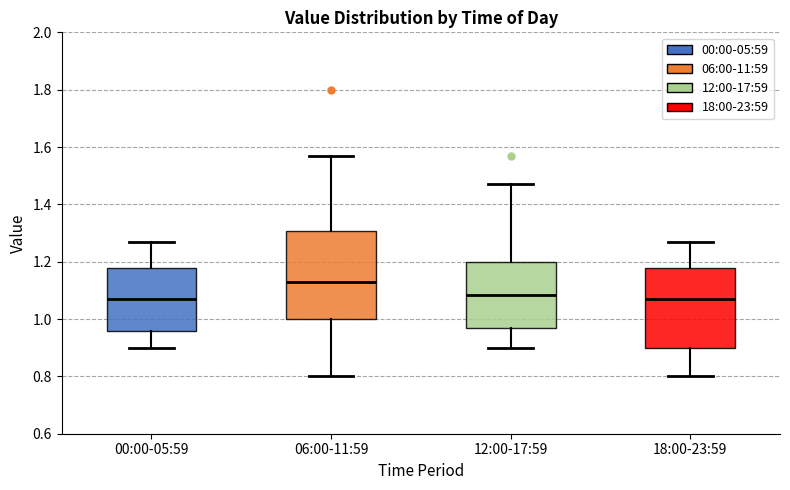

Which box's median line is the highest?

06:00-11:59